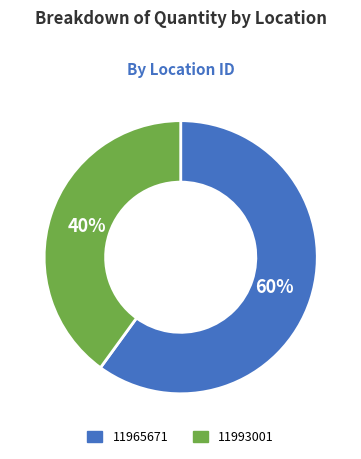

Do 11965671 and 11993001 together represent more than half of the pie?

Yes